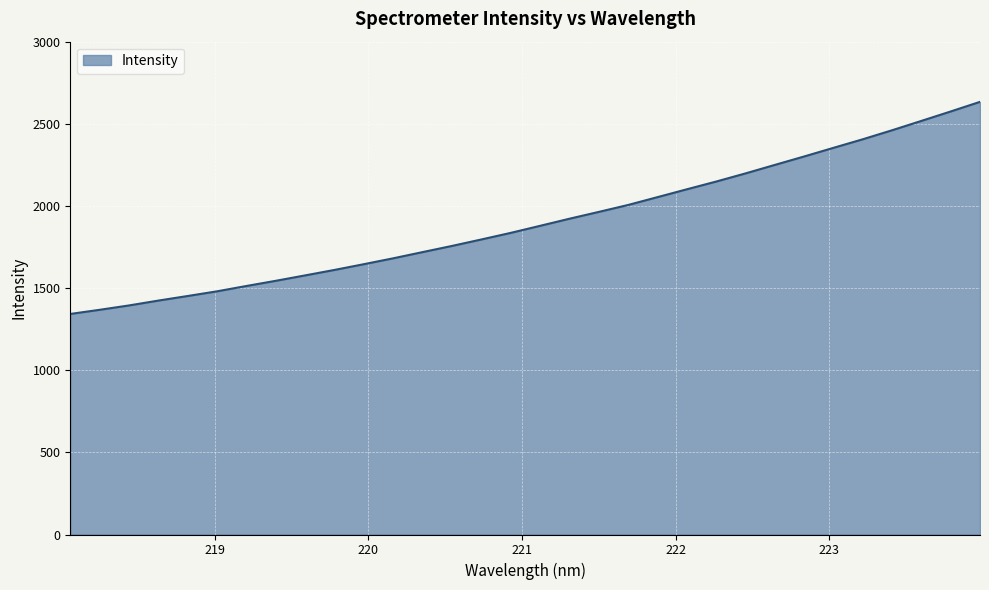

What is the minimum value shown in the chart?

1342.5